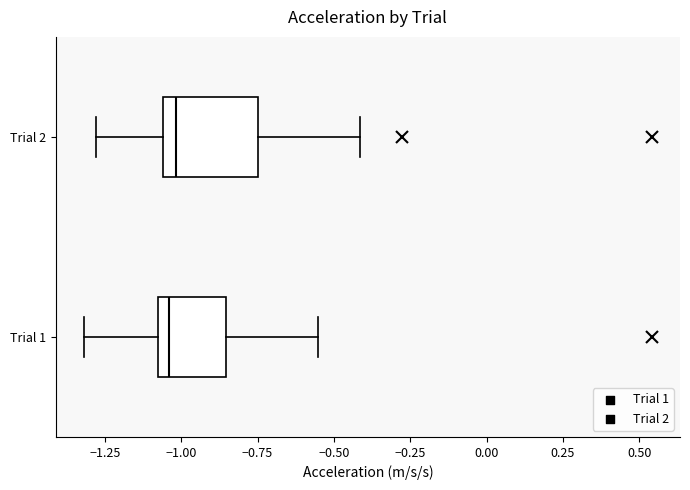

Where does the right whisker of the box for Trial 1 end on the x-axis? The values are not printed on the chart, so give them approximately, as read against the axis.

-0.55